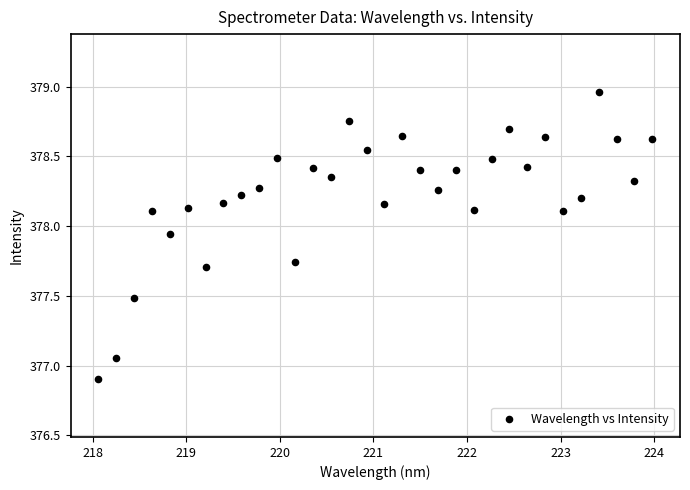

What is the range of X values (max minus min)?

5.9